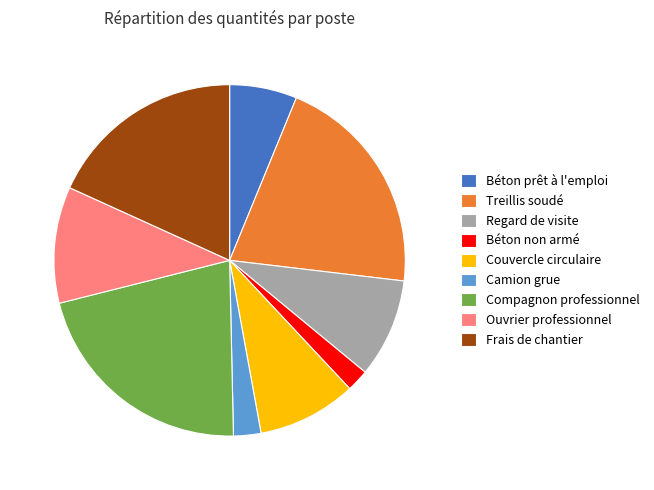

Does Camion grue represent more than half of the total?

No